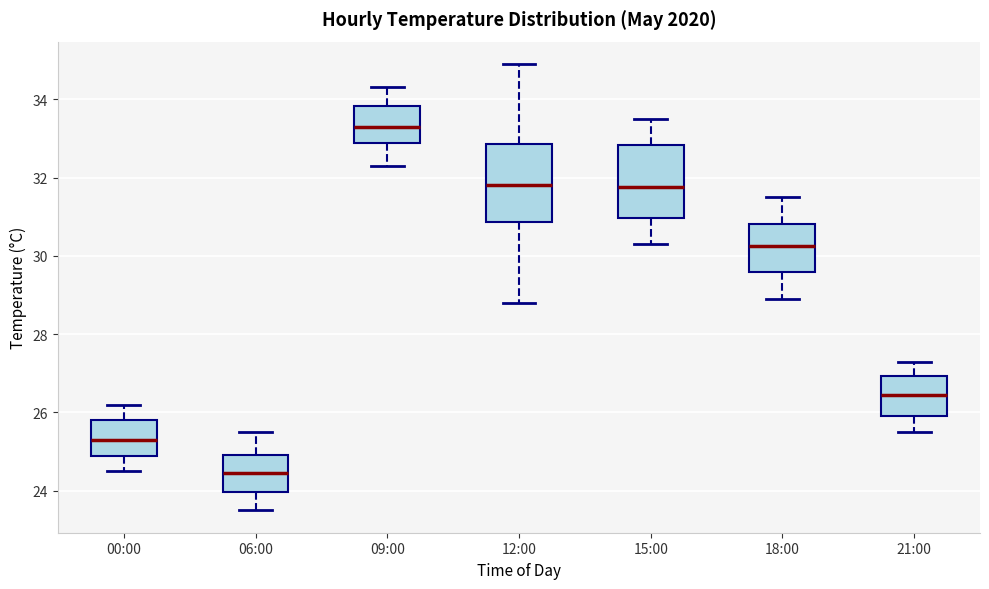

Where does the lower whisker of the box for 18:00 end on the y-axis? The values are not printed on the chart, so give them approximately, as read against the axis.

29.0